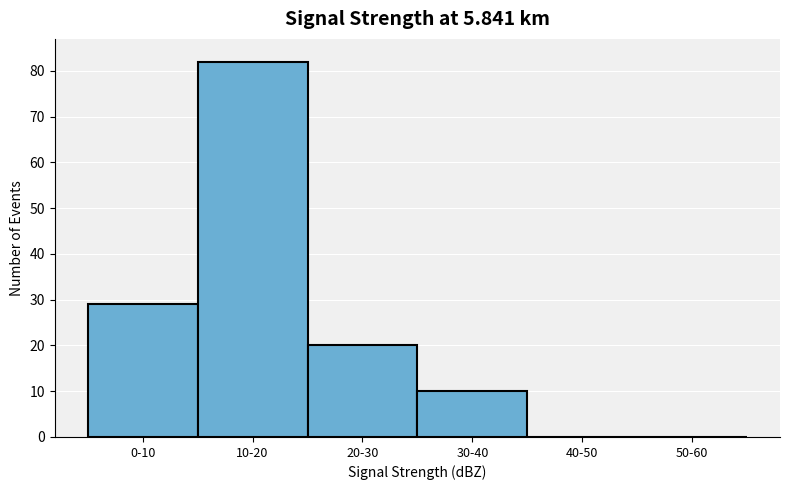

Reading left to right, list all the values displayed in this chart.

0-10=29	10-20=82	20-30=20	30-40=10	40-50=0	50-60=0